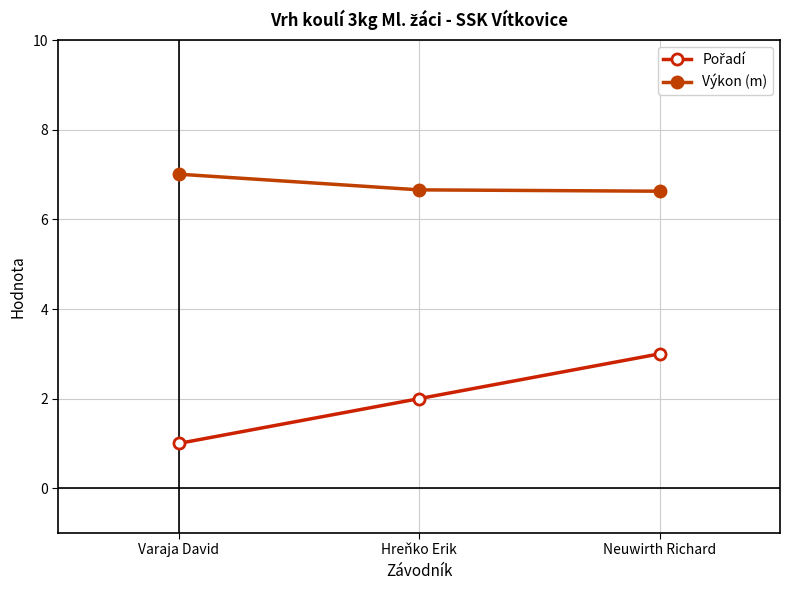

Which series has the largest total across all categories?

Výkon (m)